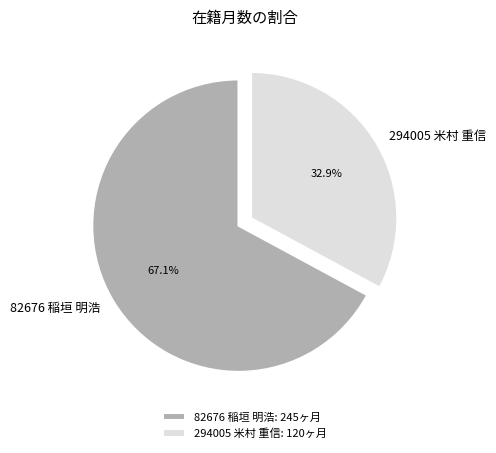

What is the smallest slice in the pie chart?

294005 米村 重信